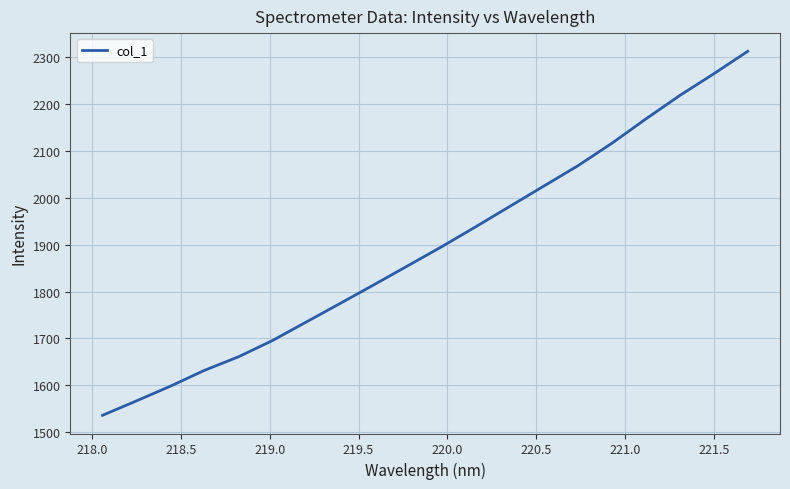

What is the greatest value displayed?

2313.2